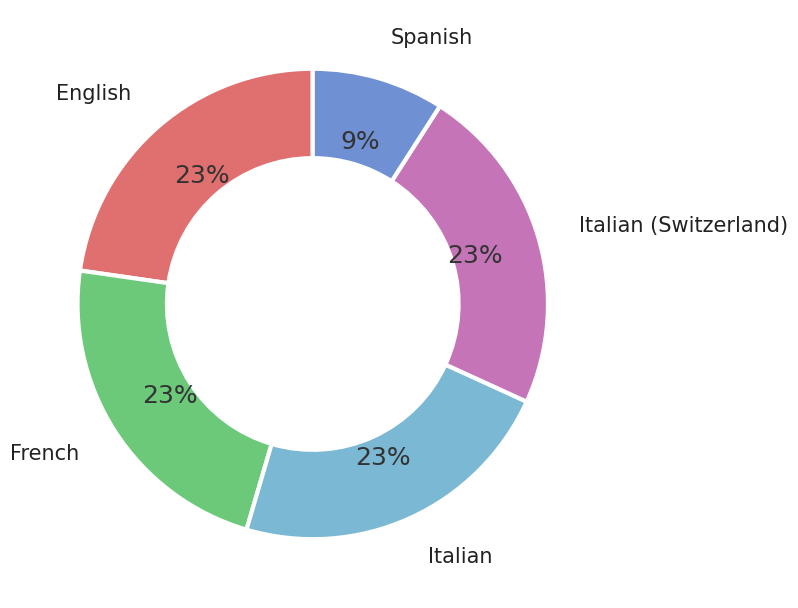

How many segments does this pie chart have?

5